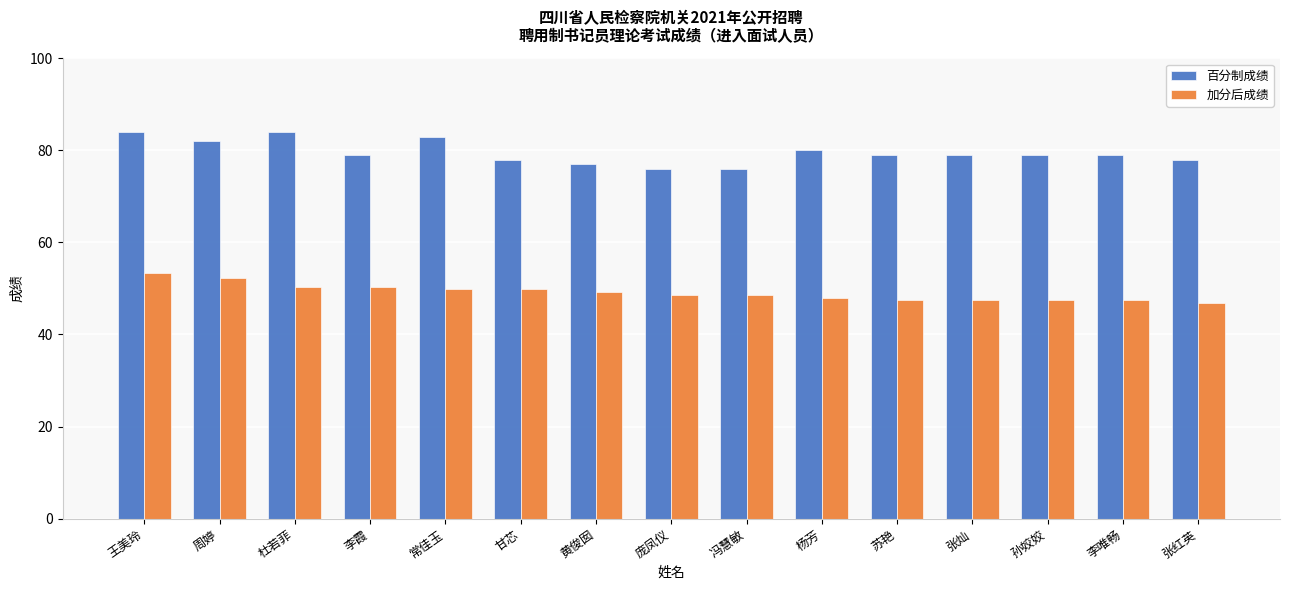

What is the total value across all series at 甘芯?

127.8